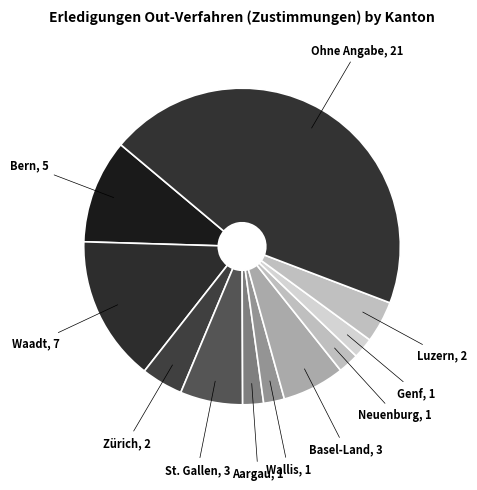

True or false: Ohne Angabe accounts for 58% of the total.

False